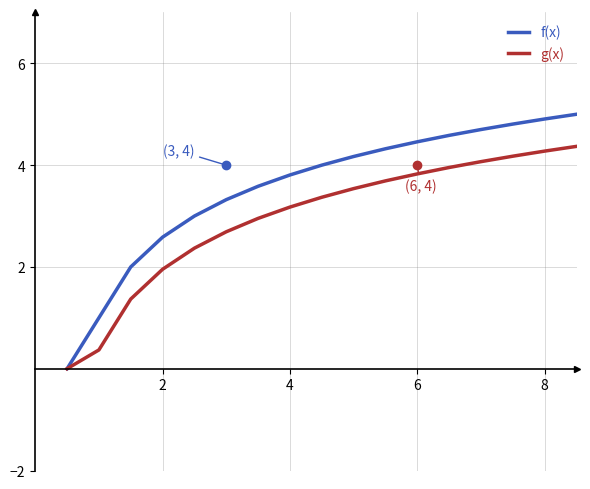

What is the greatest value displayed?

5.0